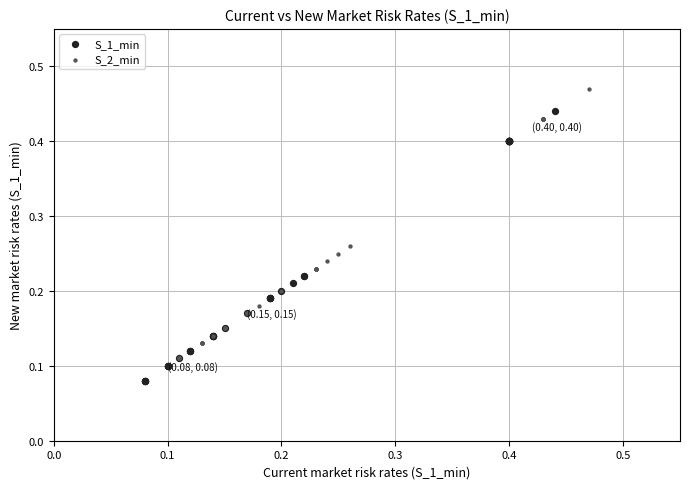

Which series contains the lowest Y value?

S_1_min